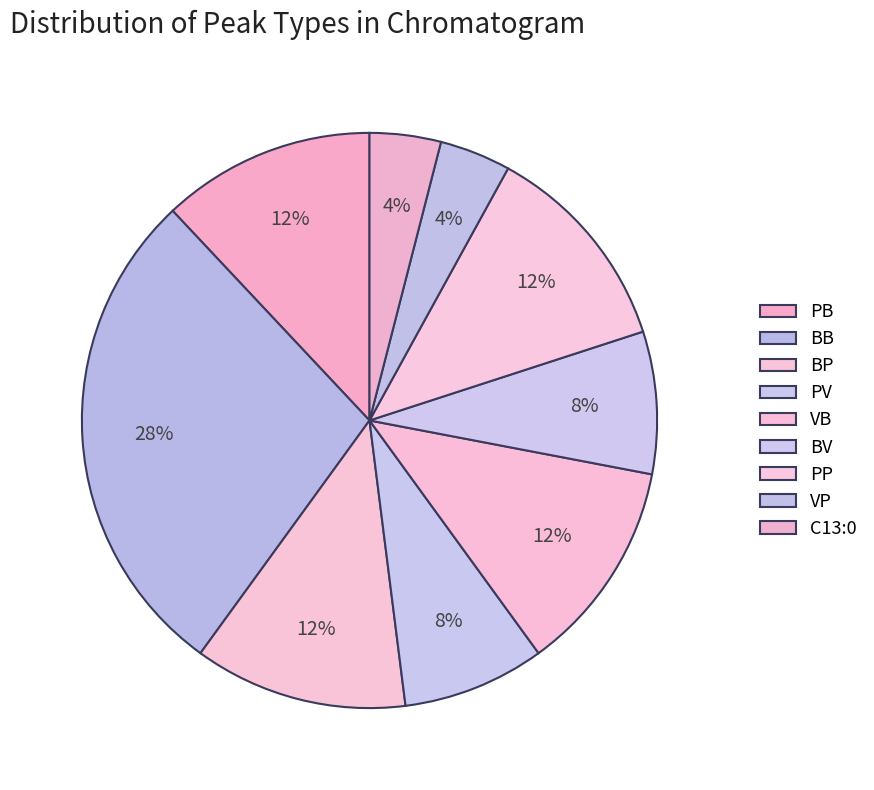

Which has a higher value, PP or C13:0?

PP